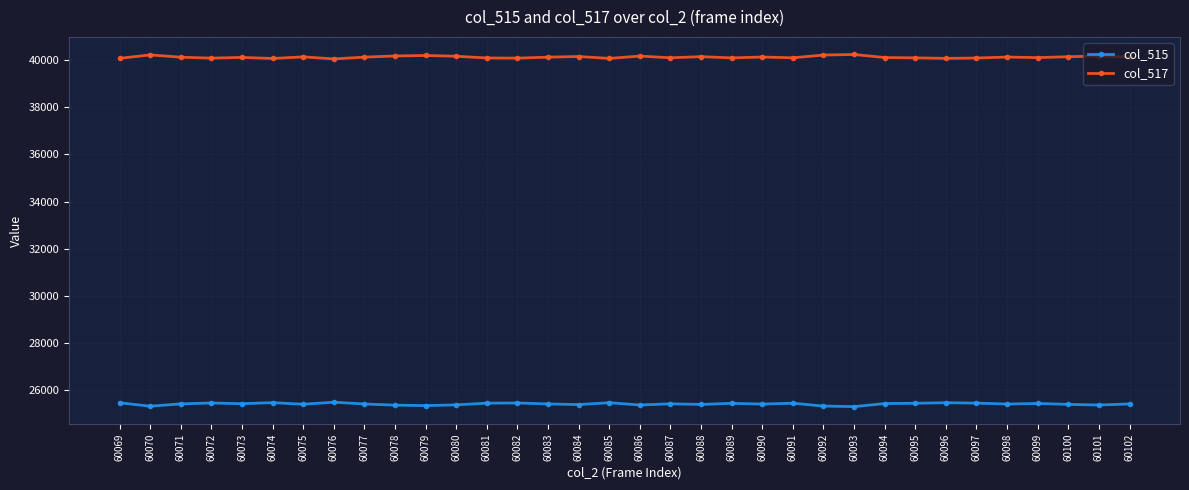

What is the spread (max minus min) of values at 60095?

14657